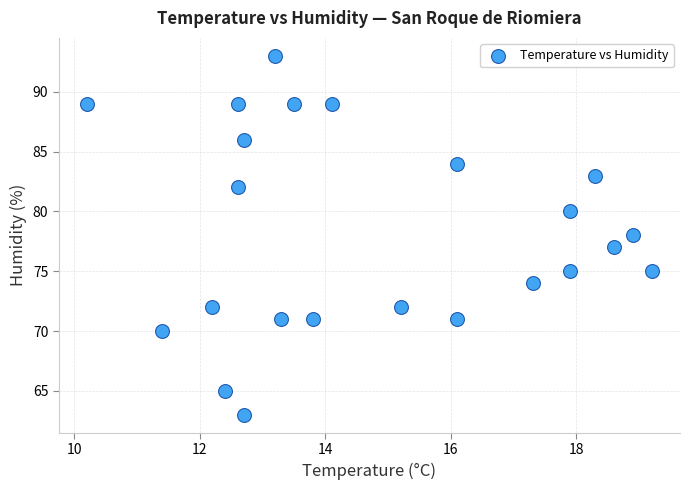

What is the range of Y values (max minus min)?

30